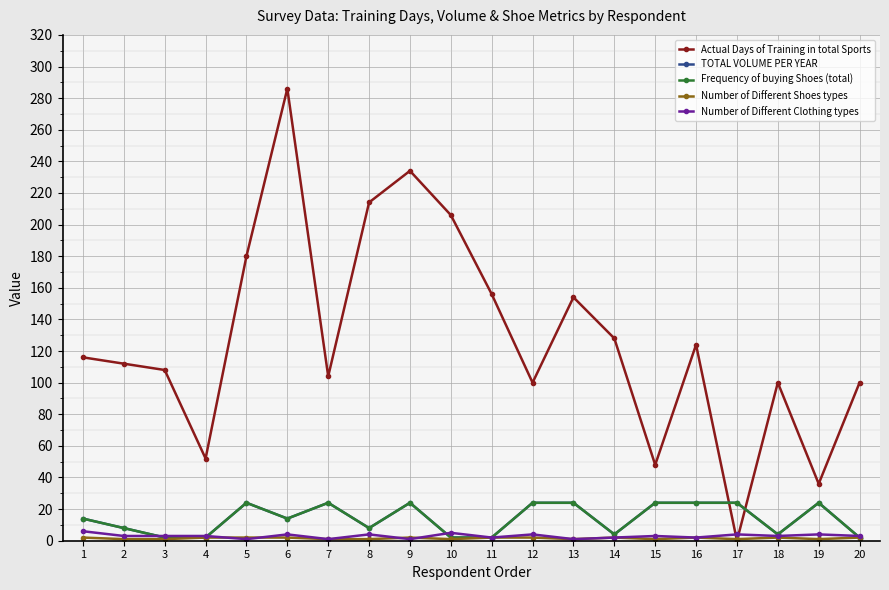

At which label is Number of Different Clothing types closest to 3?

2